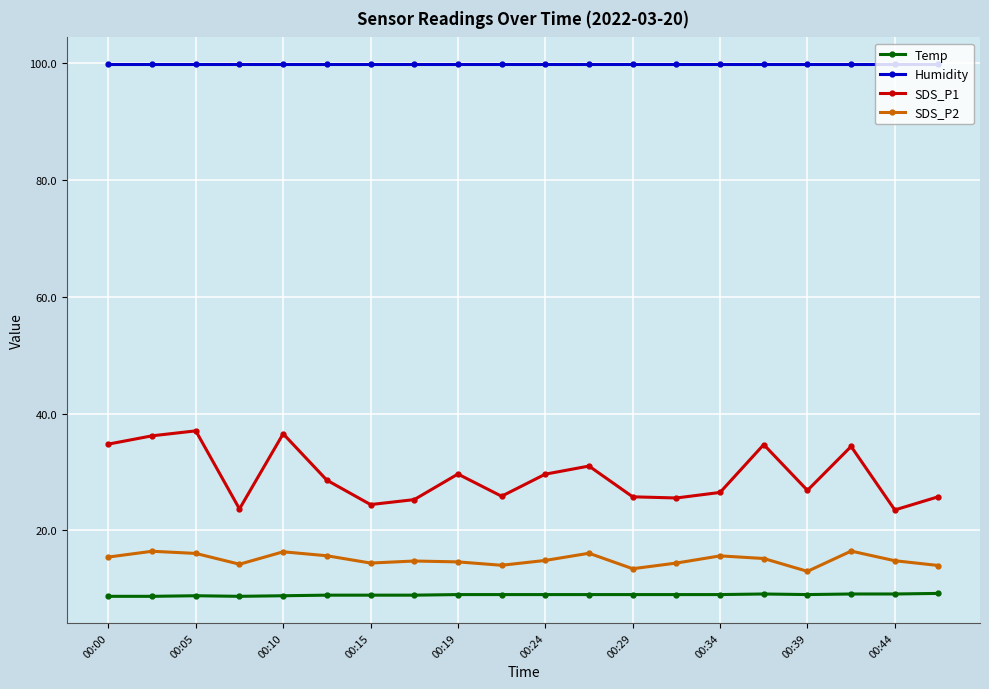

List the series in order of their peak value, lowest first.

Temp, SDS_P2, SDS_P1, Humidity